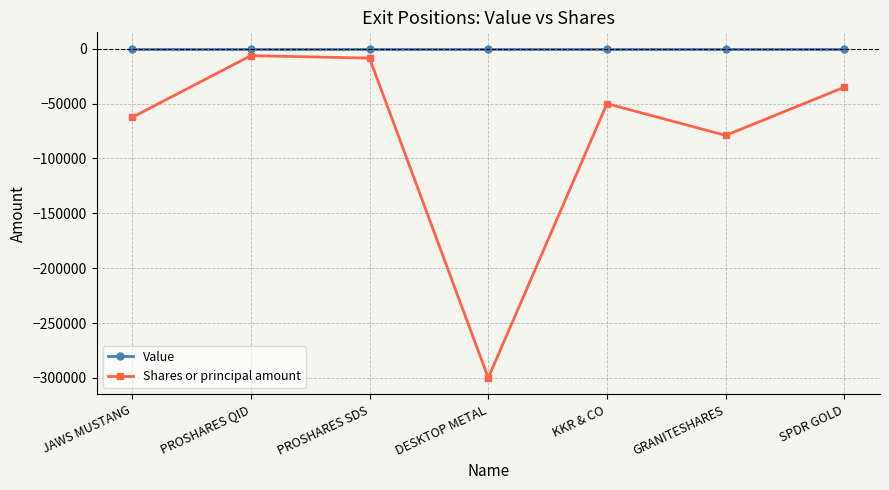

Which series has the largest total across all categories?

Value